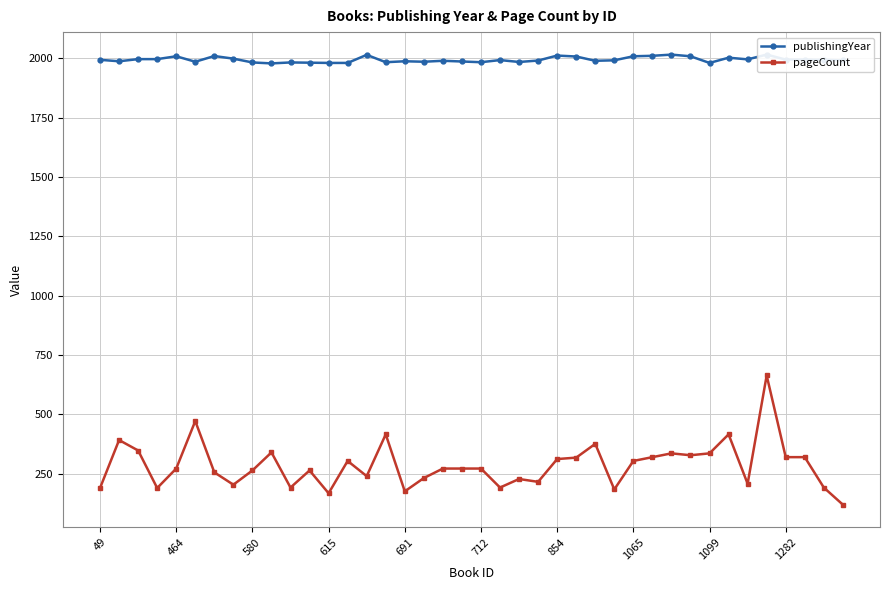

True or false: pageCount has a value of 312 at 854.

True